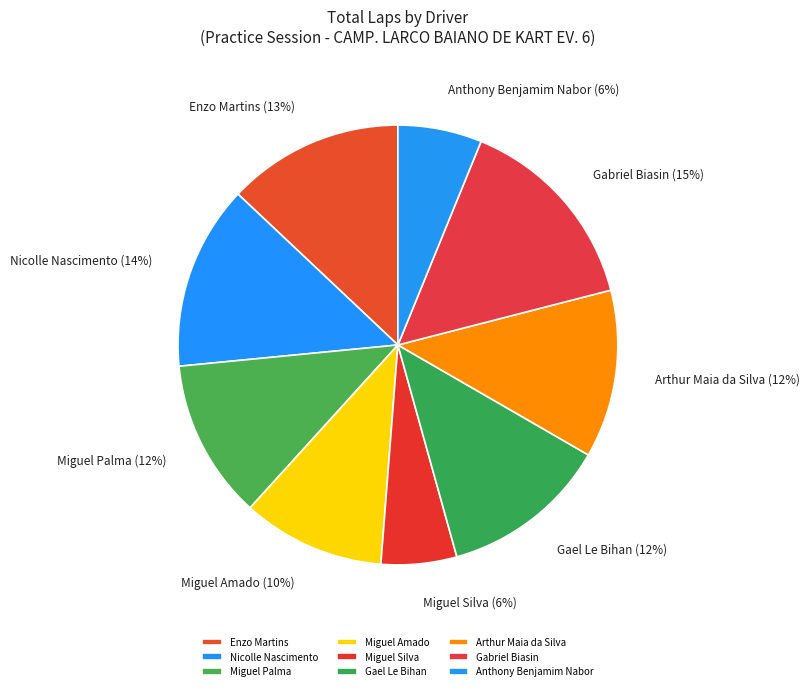

Combined, do Arthur Maia da Silva and Gael Le Bihan account for over 50%?

No